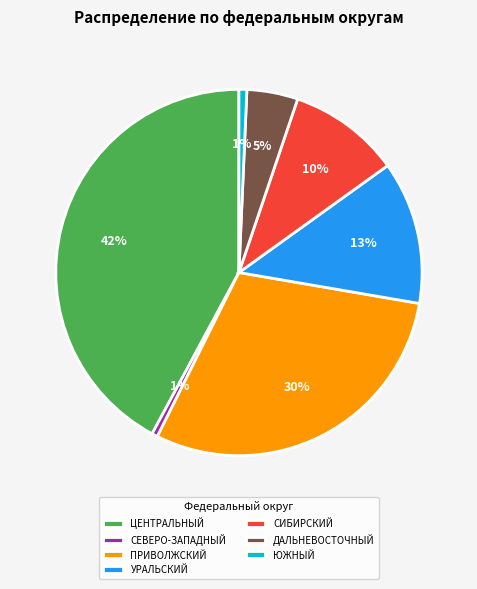

How many slices are in this pie chart?

7